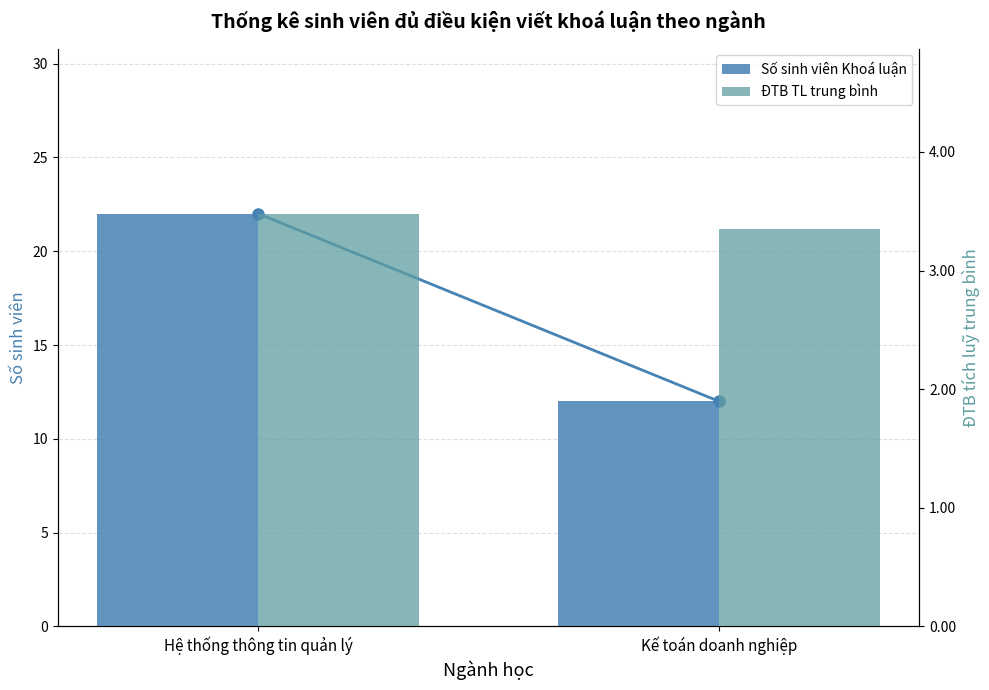

Reading left to right, what are all the values shown in this chart?

Số sinh viên Khoá luận: 22.0	12.0
ĐTB TL trung bình: 3.5	3.4